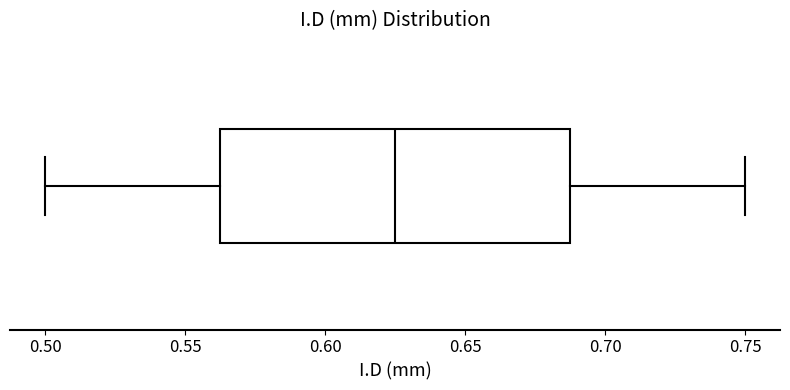

Where does the median line of the box sit on the x-axis? The values are not printed on the chart, so give them approximately, as read against the axis.

0.625